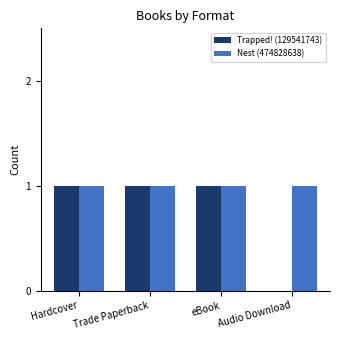

Which series changed the most between Hardcover and Audio Download?

Trapped! (129541743)